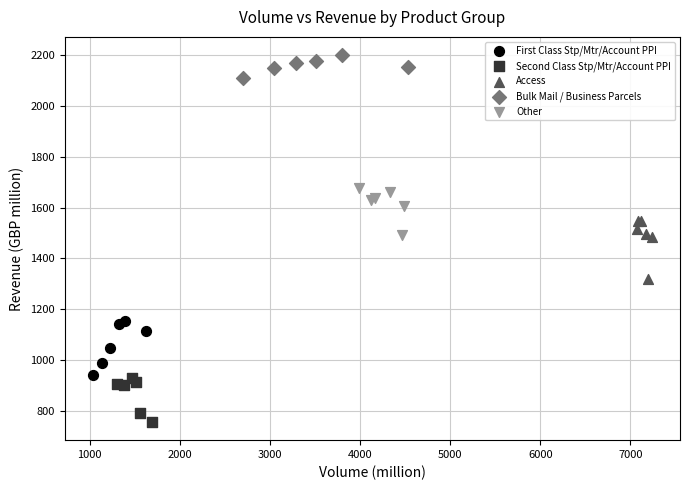

Which series reaches the minimum Y coordinate?

Second Class Stp/Mtr/Account PPI